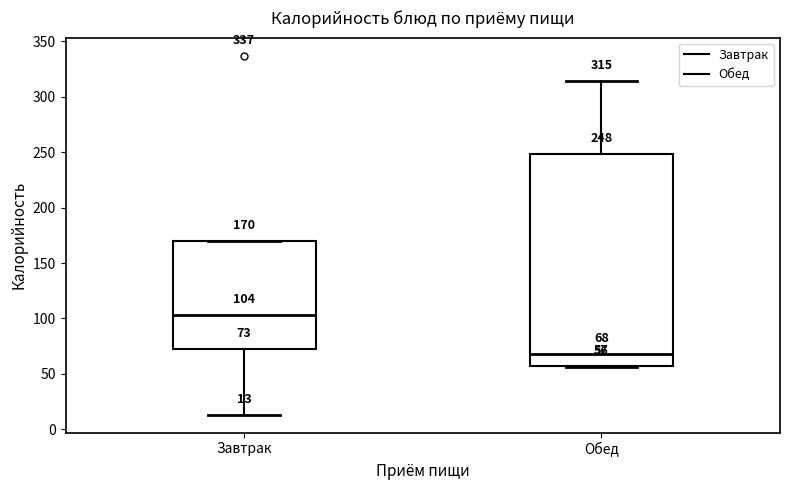

Which box is the tallest, from its lower edge to its upper edge?

Обед